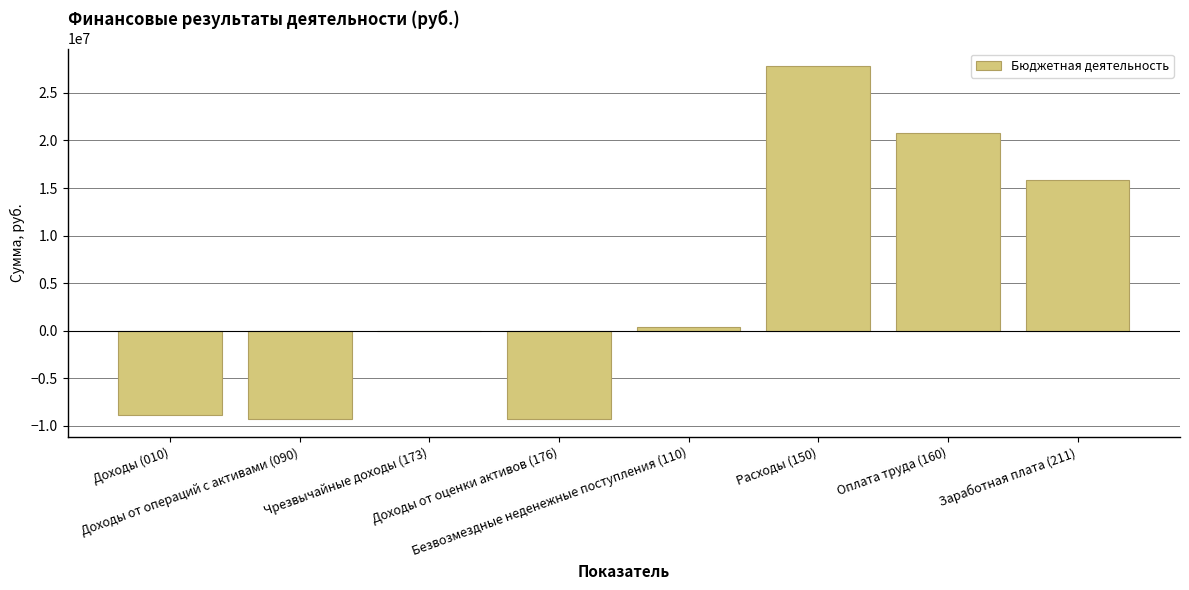

What is the maximum value shown in the chart?

27791314.9